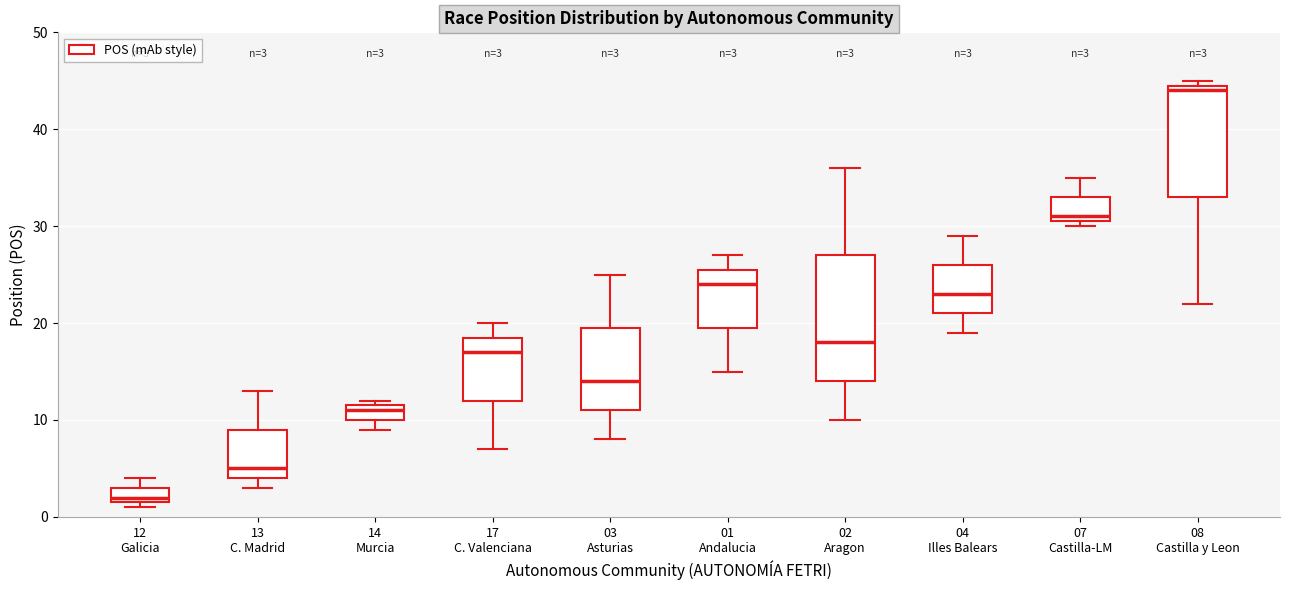

Which box's median line is the highest?

08 Castilla y Leon